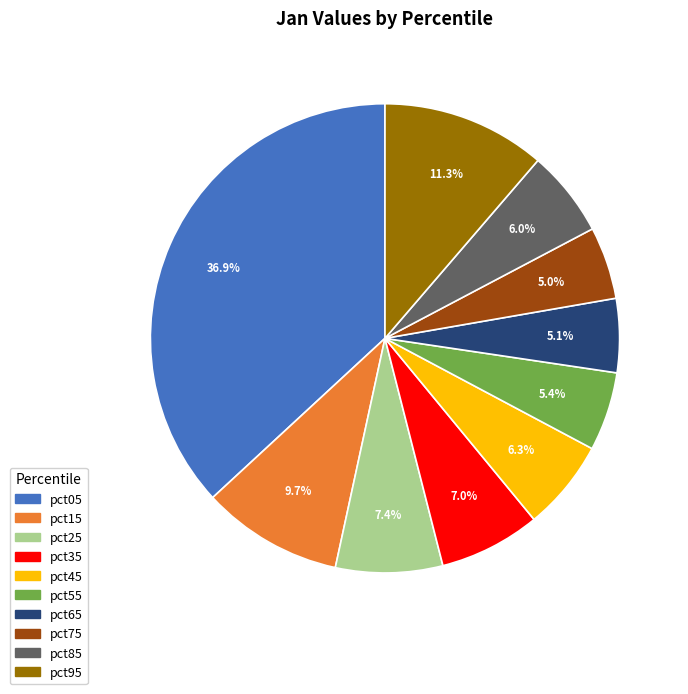

Is there a majority slice in this chart?

No